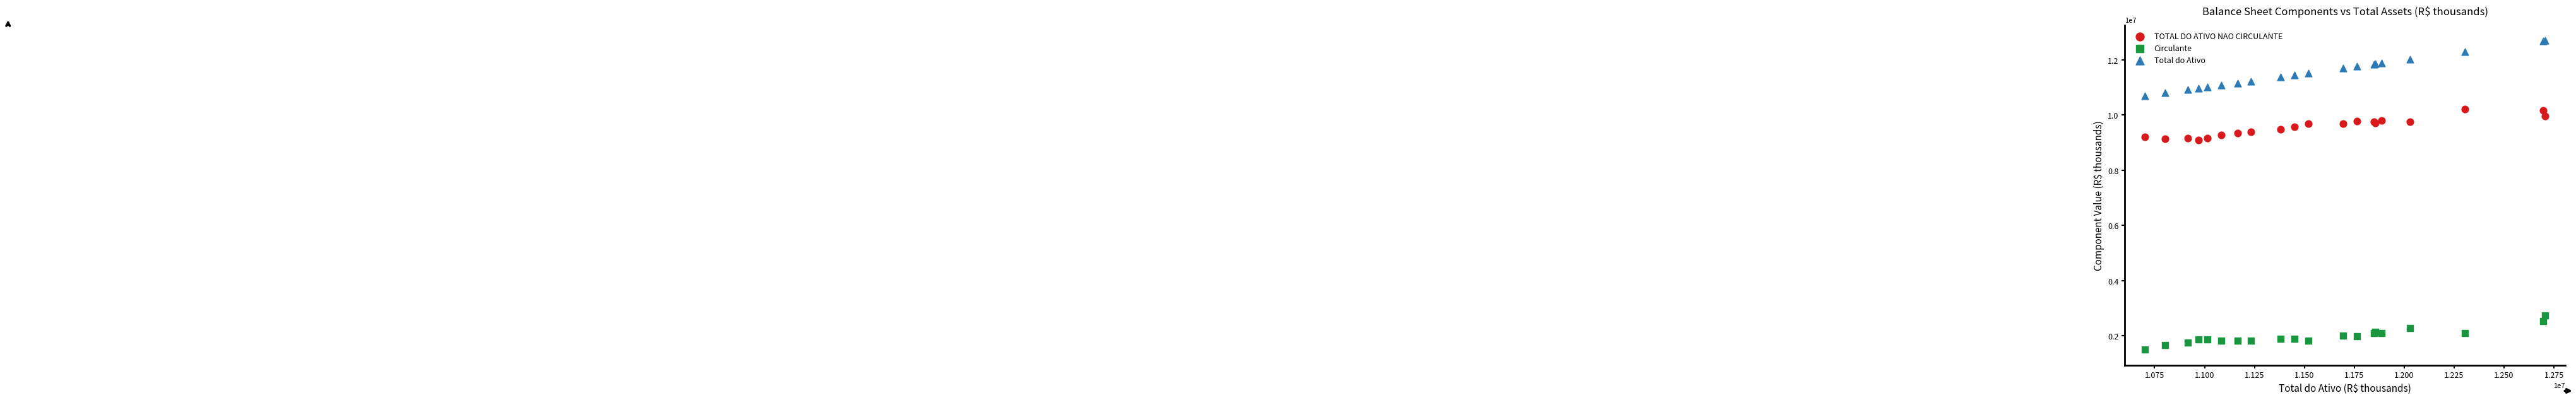

Which series contains the highest Y value?

Total do Ativo